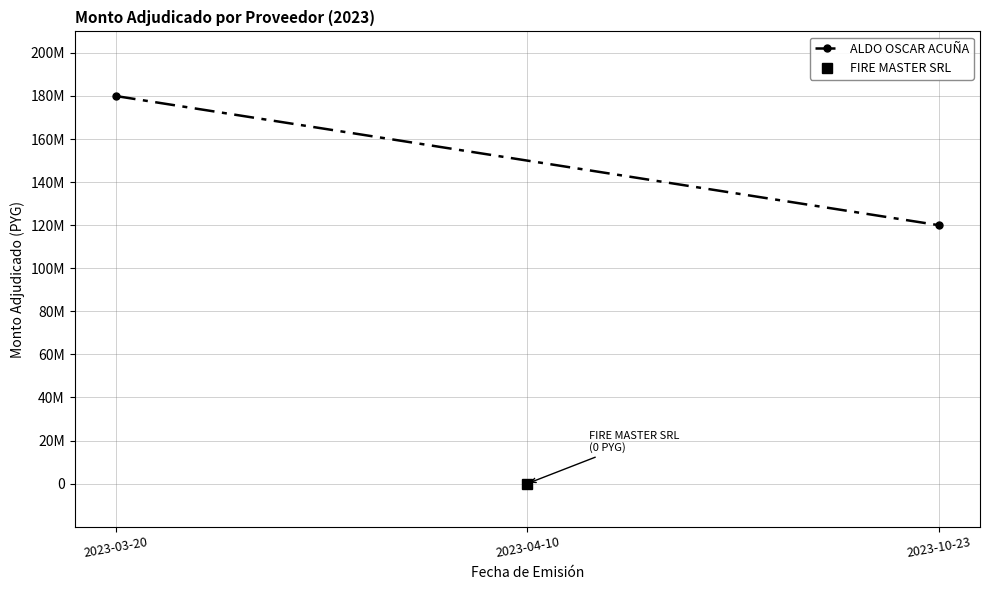

What is the average value?

150000000